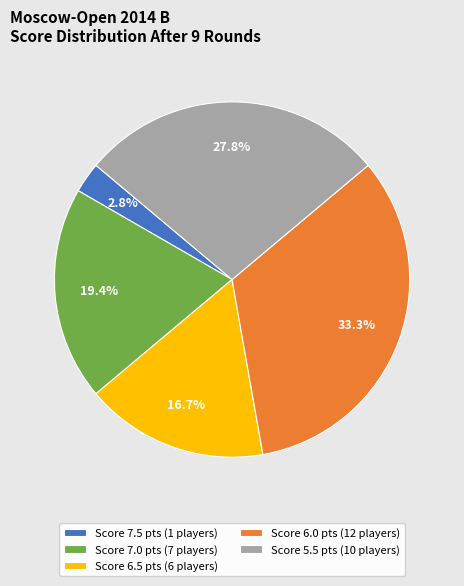

What is the ratio of the value at Score 6.5 pts (6 players) to the value at Score 7.5 pts (1 players)?

6.0